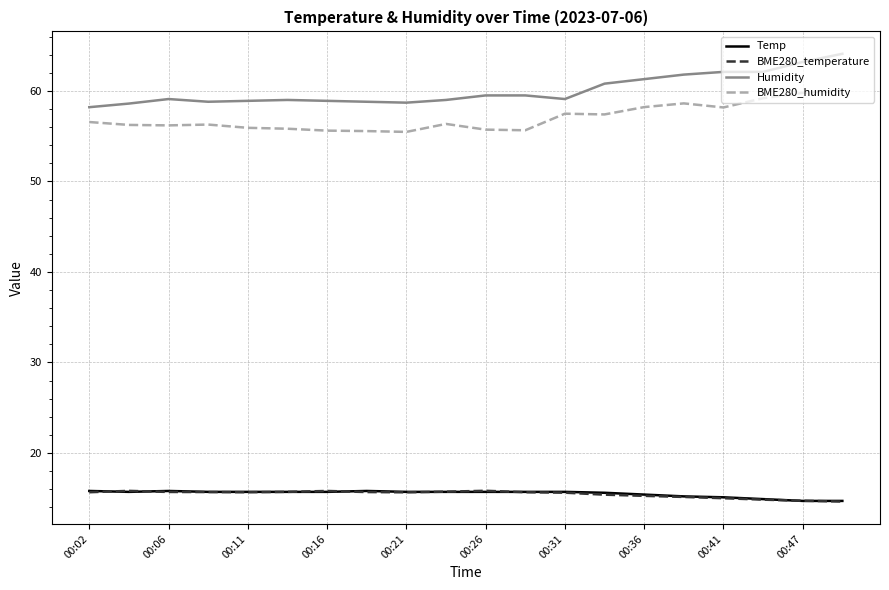

What is the maximum value for Temp?

15.8